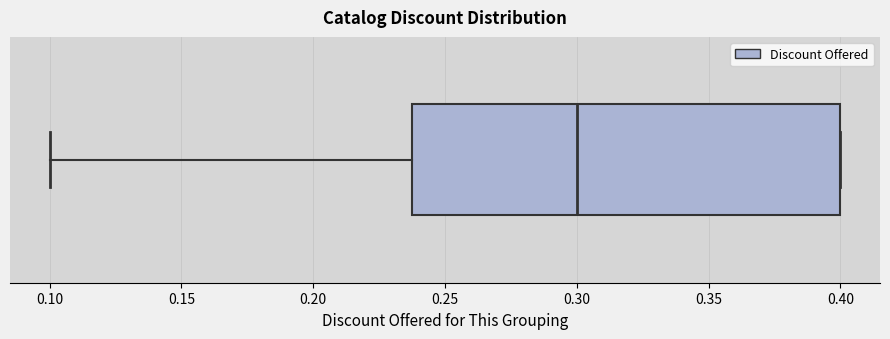

Read this box plot against the x-axis: the position of the median line, the range covered by the box, and the ends of both whiskers. The values are not printed on the chart, so give them approximately, as read against the axis.

median 0.30, box 0.24 to 0.40, whiskers 0.10 to 0.40